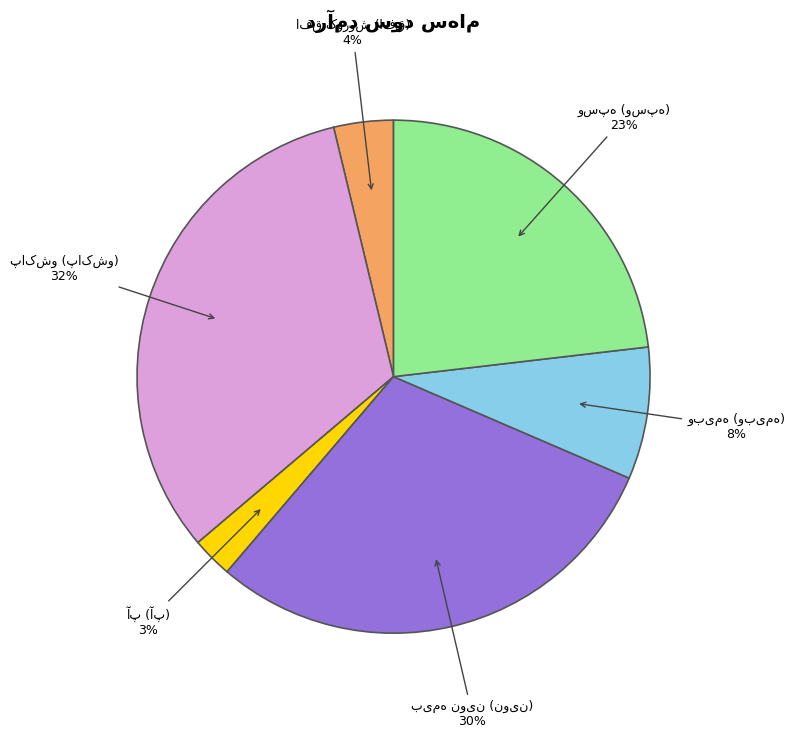

To the nearest percent, what is the average slice percentage?

17%